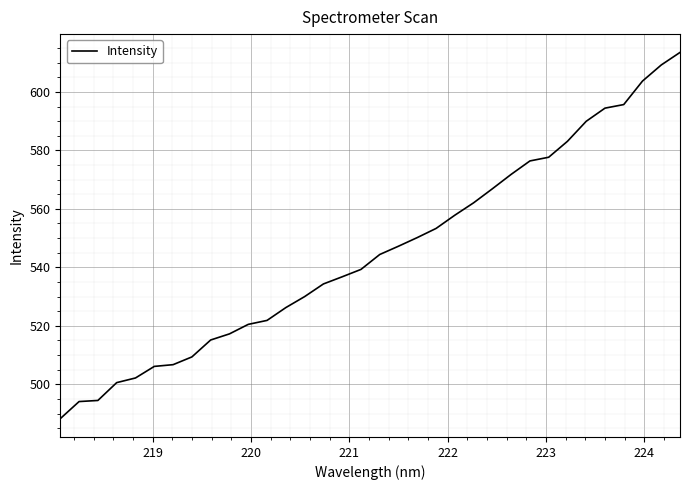

What is the minimum value shown in the chart?

488.2